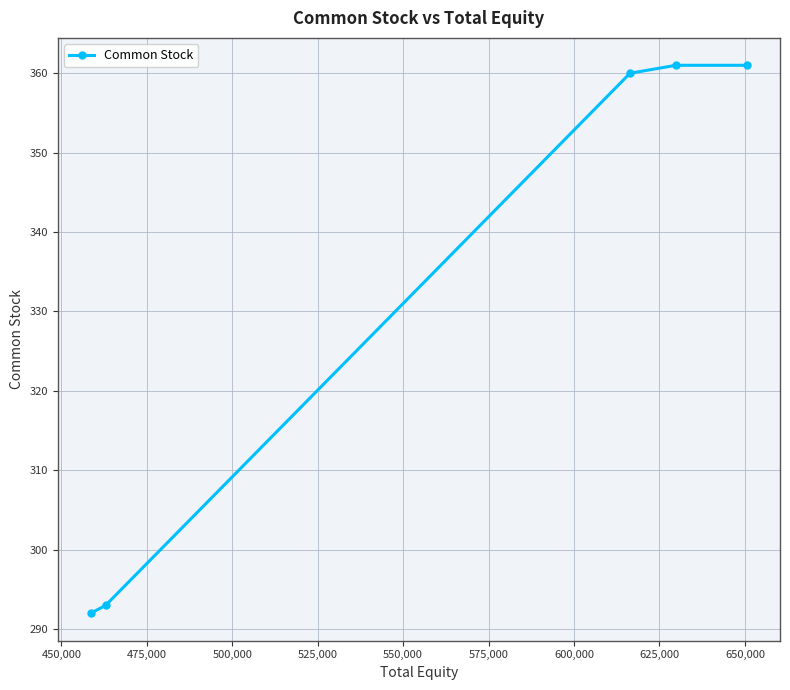

What is the value of the 3rd point from the left?

360